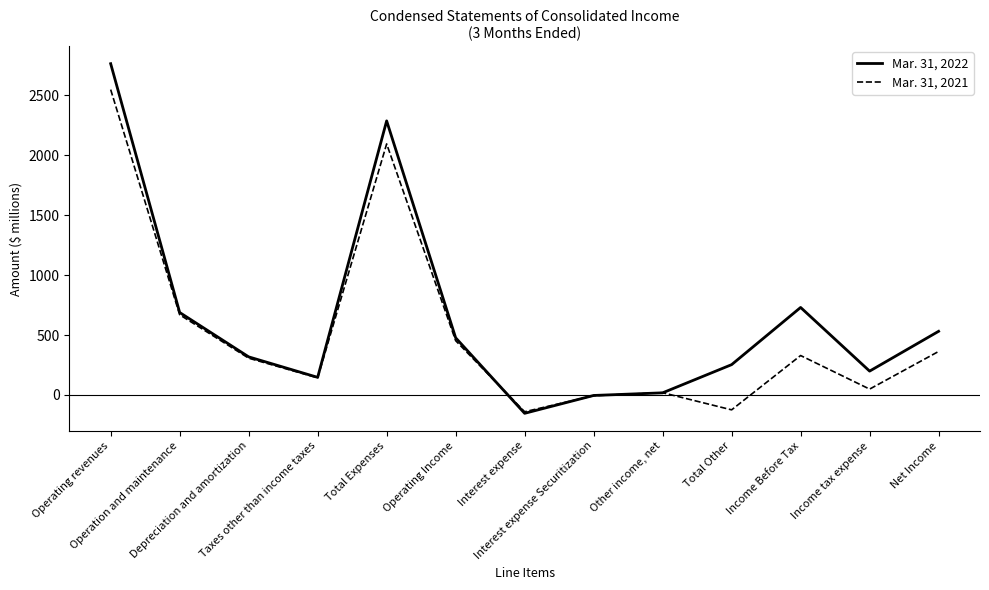

Reading left to right, transcribe all the data shown in this chart.

Mar. 31, 2022: Operating revenues=2763	Operation and maintenance=688	Depreciation and amortization=318	Taxes other than income taxes=147	Total Expenses=2286	Operating Income=477	Interest expense=-153	Interest expense Securitization=-4	Other income, net=18	Total Other=253	Income Before Tax=730	Income tax expense=199	Net Income=531
Mar. 31, 2021: Operating revenues=2547	Operation and maintenance=669	Depreciation and amortization=307	Taxes other than income taxes=143	Total Expenses=2094	Operating Income=453	Interest expense=-140	Interest expense Securitization=-6	Other income, net=19	Total Other=-124	Income Before Tax=329	Income tax expense=49	Net Income=363